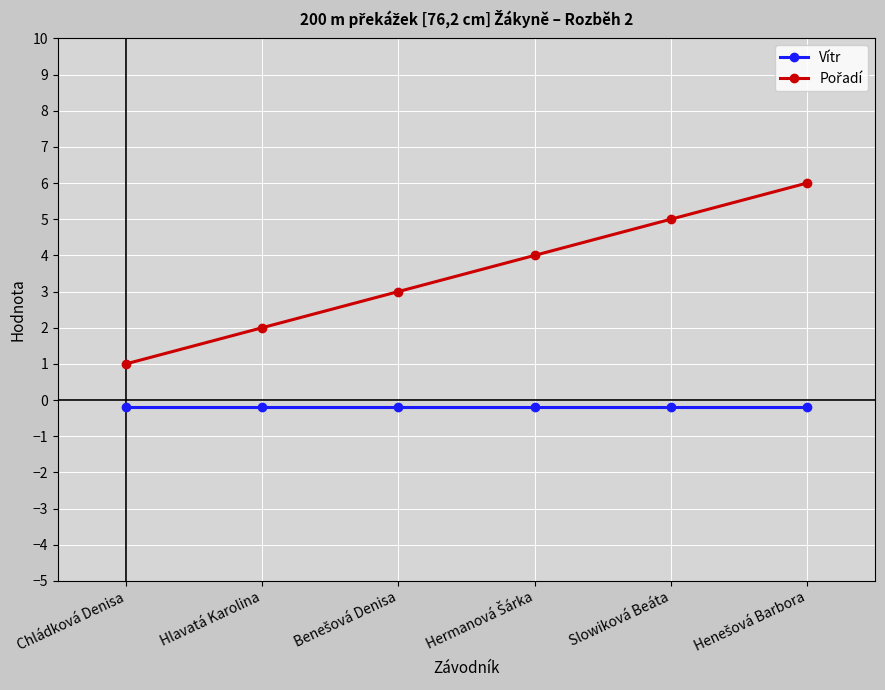

What is the sum of all Vítr values?

-1.2